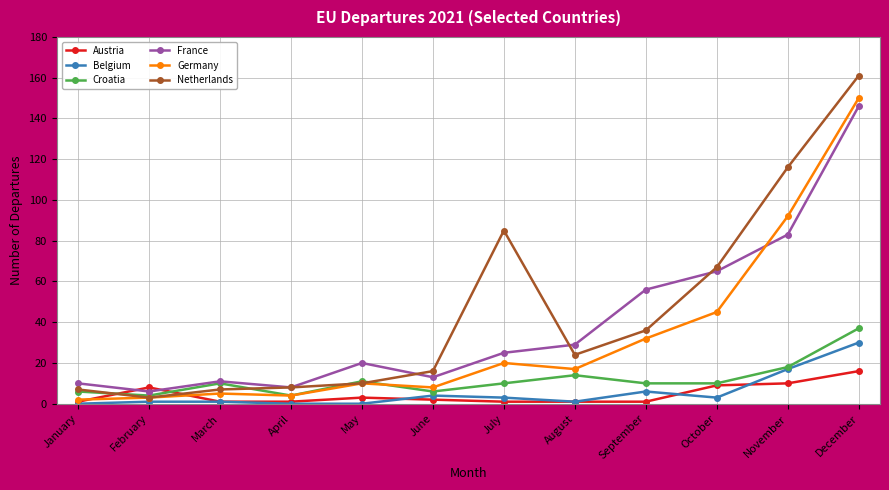

How many lines are shown in the chart?

6